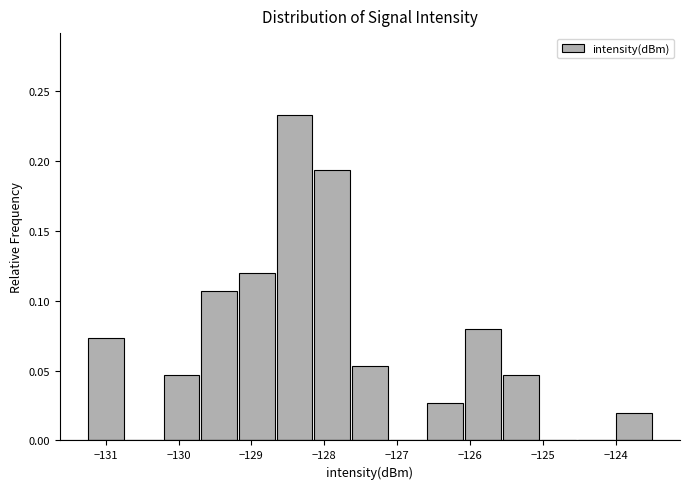

Reading left to right, transcribe this chart: for each bar, give the range it covers on the x-axis and its height. Neither the bar edges nor the heights are printed on the chart, so give them approximately, as read against the axes.

-131.2 to -130.7: 0.075
-130.7 to -130.2: 0
-130.2 to -129.7: 0.045
-129.7 to -129.2: 0.105
-129.2 to -128.7: 0.120
-128.7 to -128.1: 0.235
-128.1 to -127.6: 0.195
-127.6 to -127.1: 0.055
-127.1 to -126.6: 0
-126.6 to -126.1: 0.025
-126.1 to -125.5: 0.080
-125.5 to -125.0: 0.045
-125.0 to -124.5: 0
-124.5 to -124.0: 0
-124.0 to -123.5: 0.020